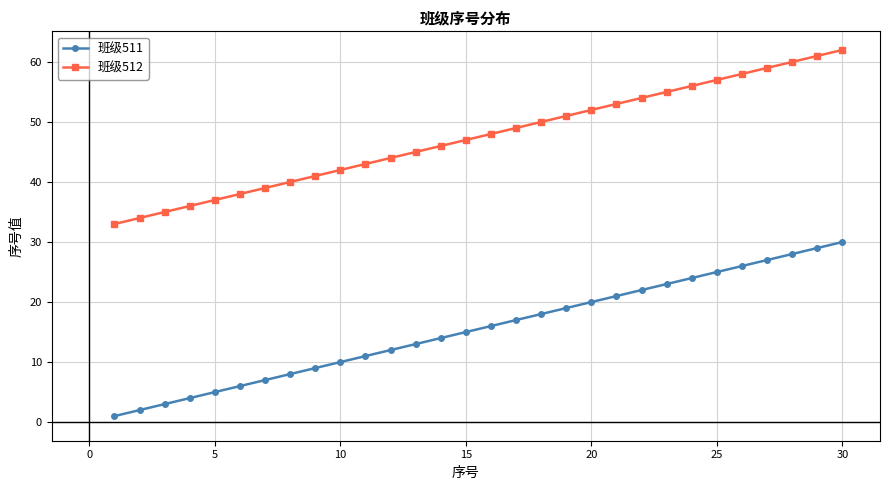

What is the maximum value shown in the chart?

62